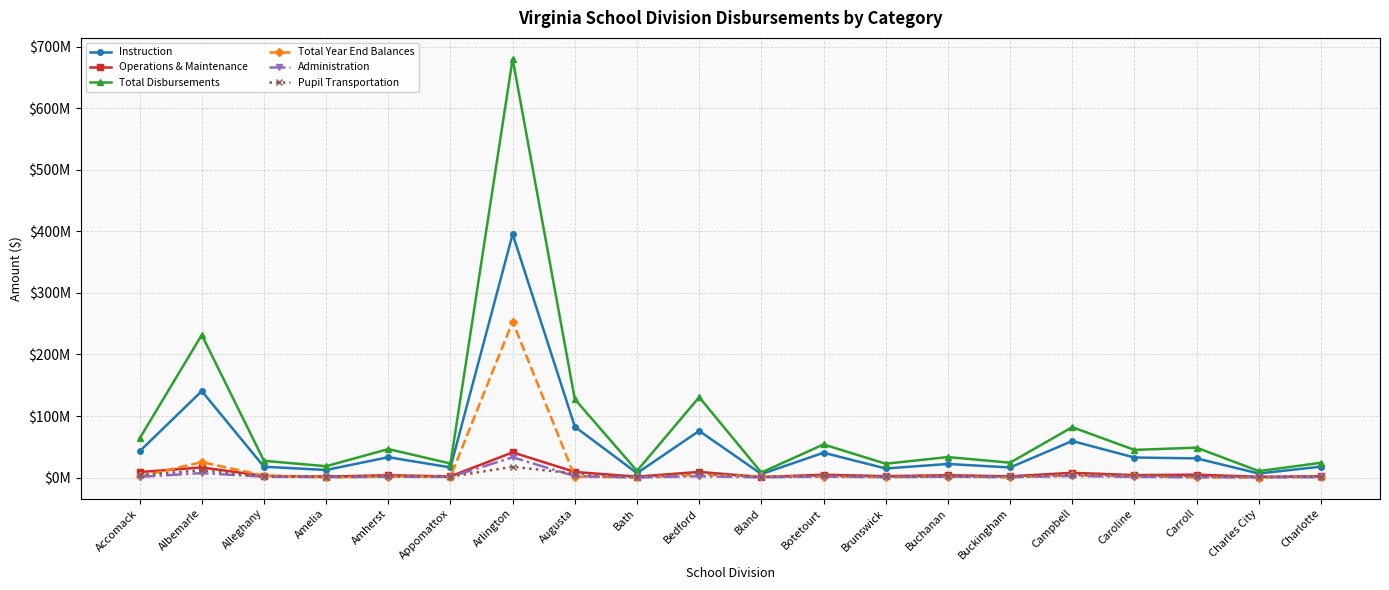

At which category does Total Year End Balances reach its first local valley?

Amelia